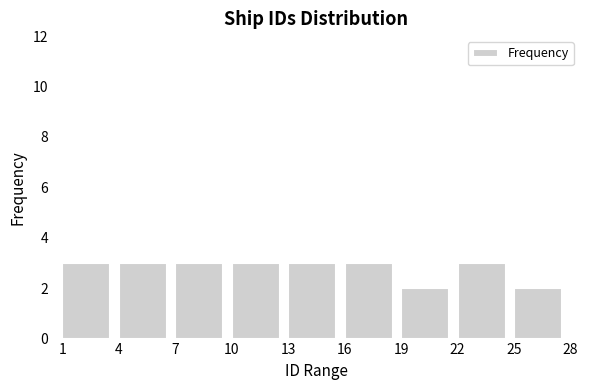

What is the height of the bar covering 7 to 10 on the x-axis? The values are not printed on the chart, so give them approximately, as read against the axis.

3